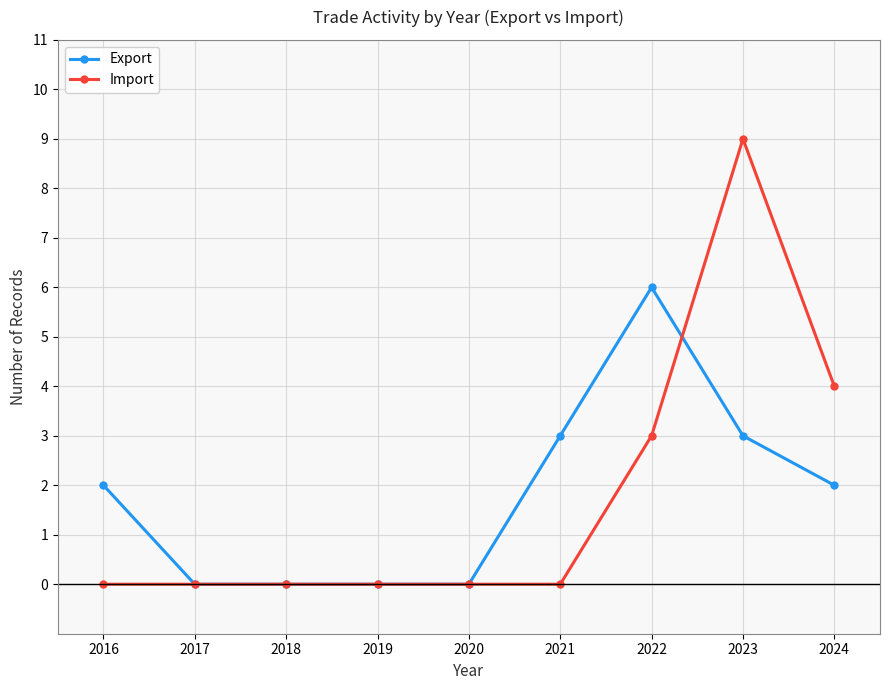

At how many categories does at least one series exceed 8?

1